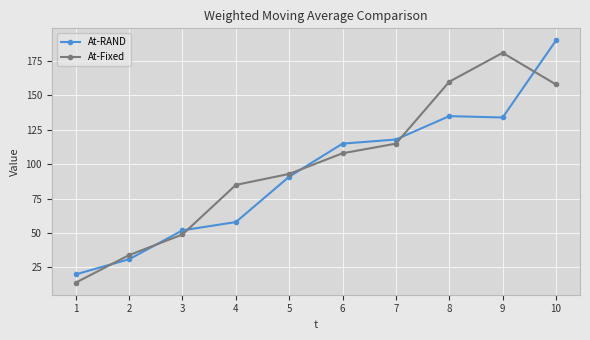

Reading left to right, extract all data points from this chart.

At-RAND: 1=20	2=31	3=52	4=58	5=91	6=115	7=118	8=135	9=134	10=190
At-Fixed: 1=14	2=34	3=49	4=85	5=93	6=108	7=115	8=160	9=181	10=158